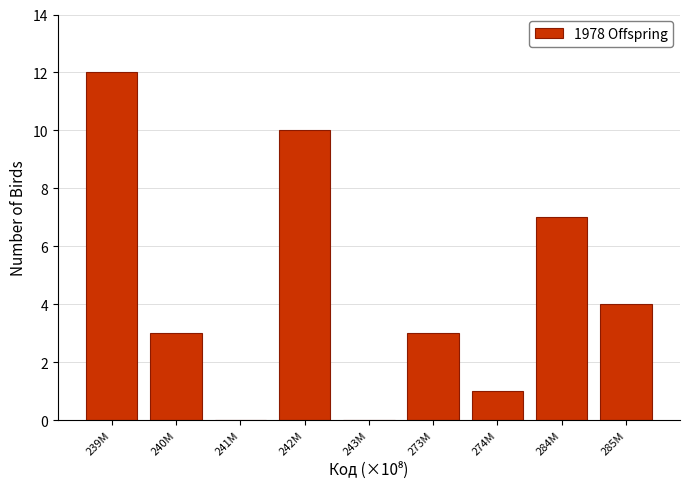

Reading right to left, transcribe all the data shown in this chart.

285M=4	284M=7	274M=1	273M=3	243M=0	242M=10	241M=0	240M=3	239M=12